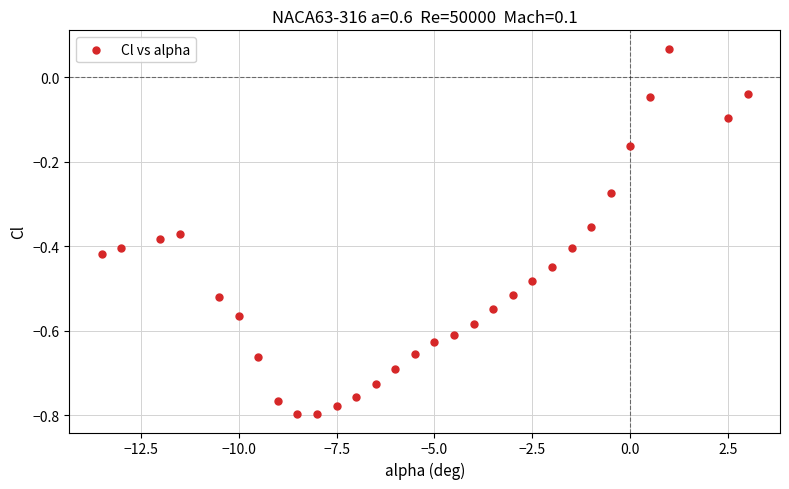

What is the range of Y values (max minus min)?

0.9